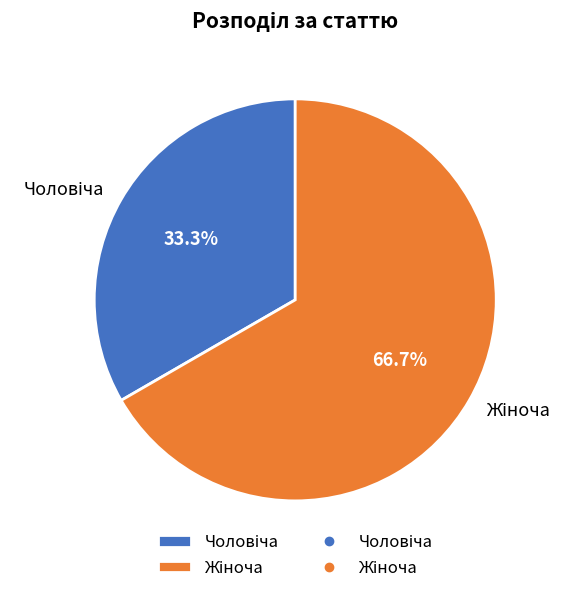

To the nearest percent, what is the difference between the Жіноча and Чоловіча slice percentages?

33%